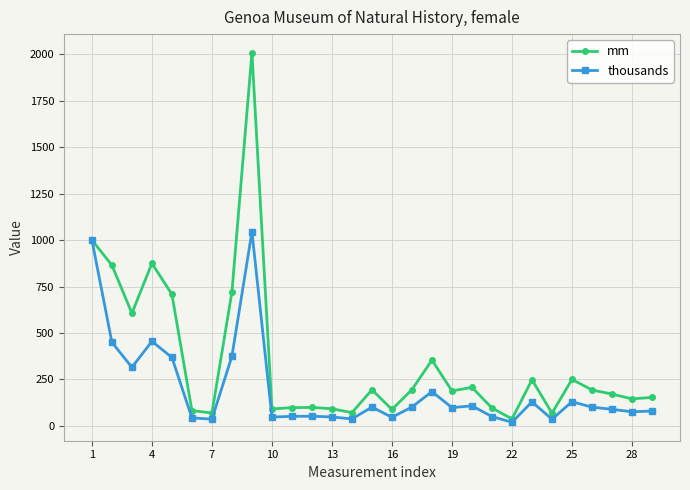

What is the value of the mm point at the 15th from the left?

194.0